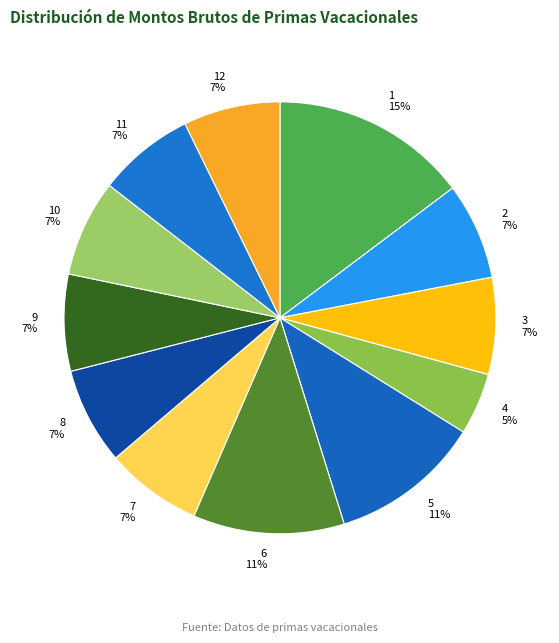

How many slices are in this pie chart?

12